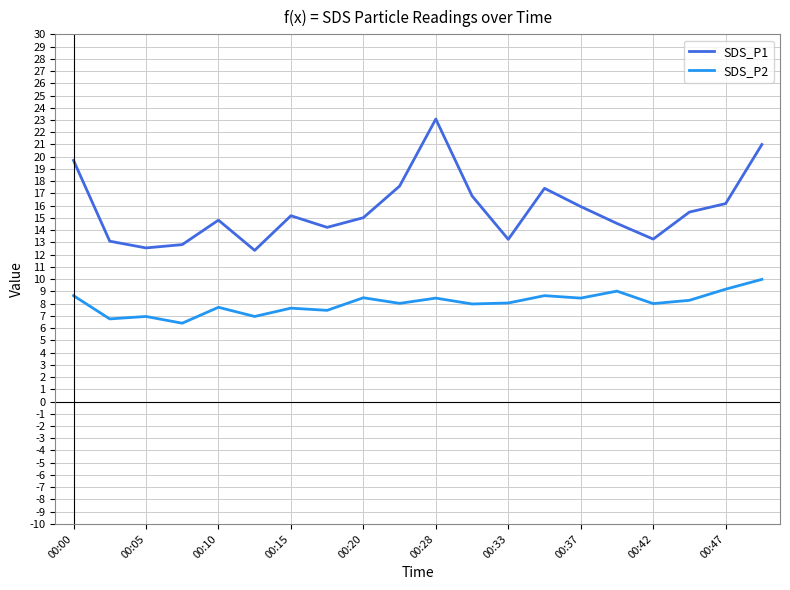

Rank the series by their maximum value, from highest to lowest.

SDS_P1, SDS_P2